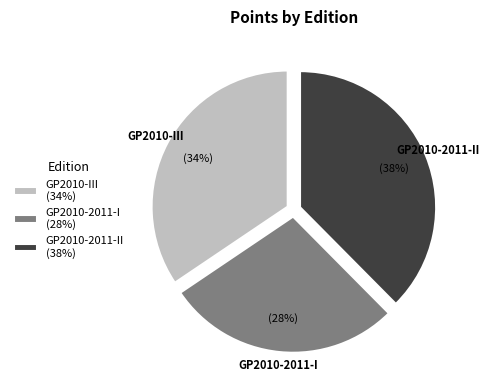

Is it true that GP2010-2011-I (28%) is 22% of the pie?

False